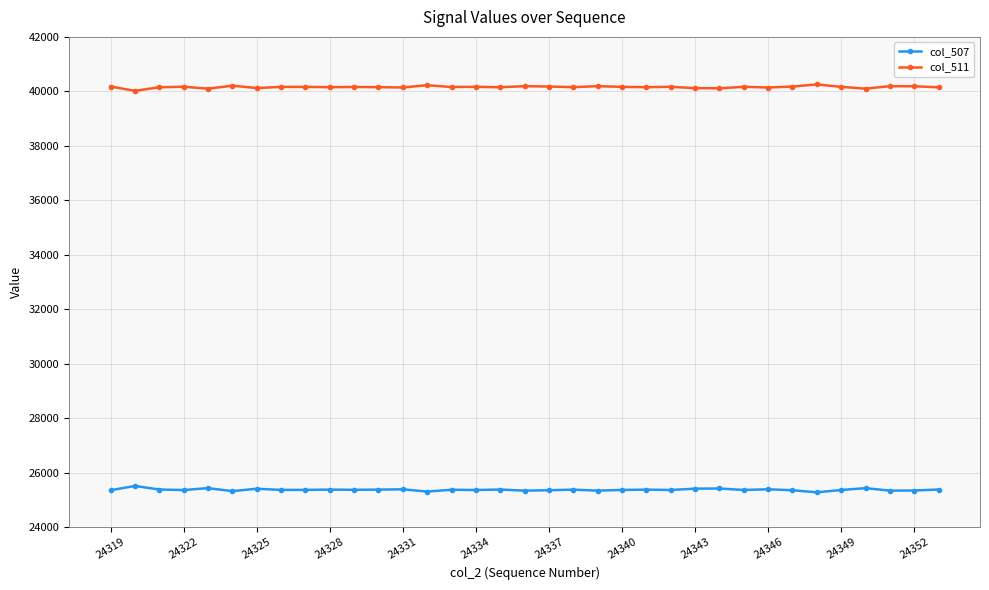

At how many categories does at least one series exceed 30606?

35